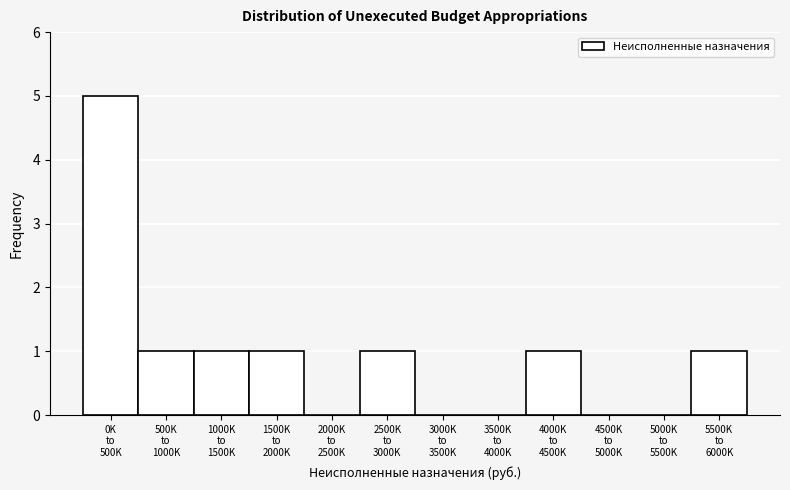

What is the maximum value shown in the chart?

5